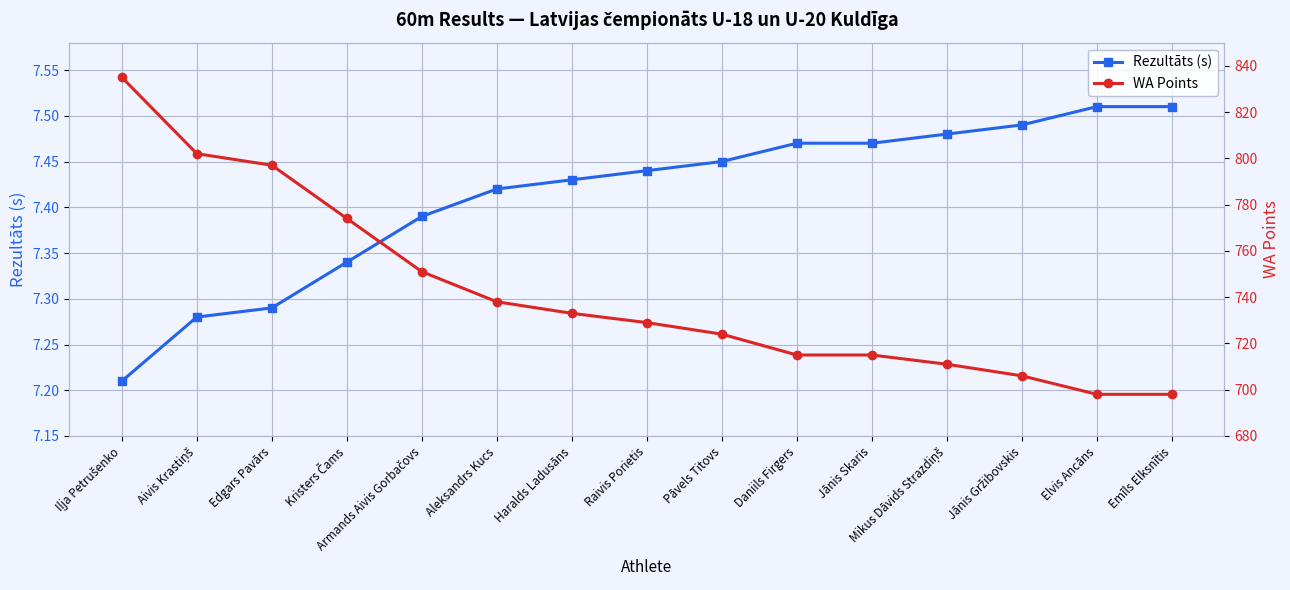

What is the sum of the WA Points values at Armands Aivis Gorbačovs and Raivis Porietis?

1480.0